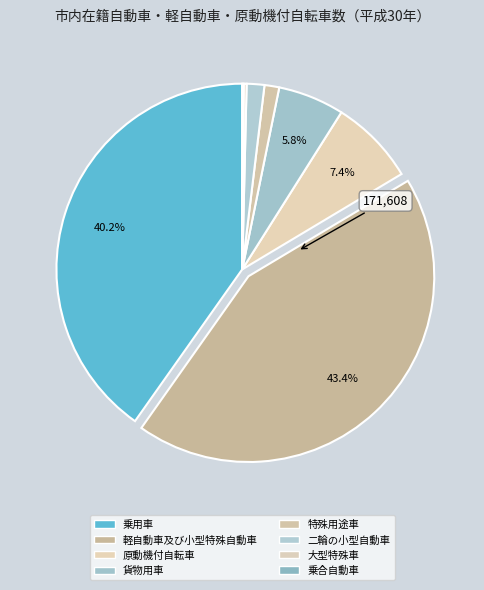

Is it true that 貨物用車 is 6% of the pie?

True